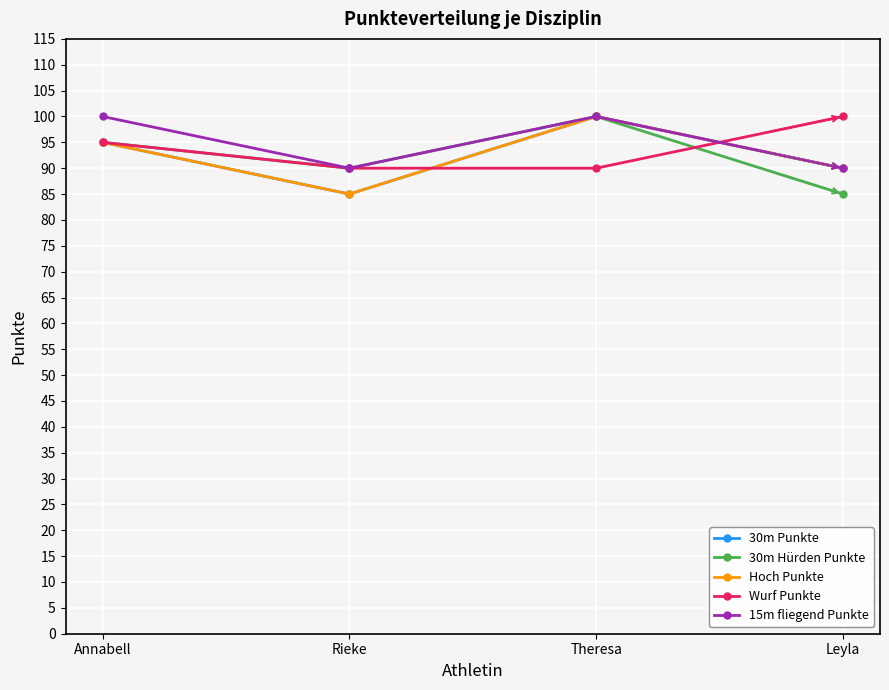

How many categories are shown in the chart?

4